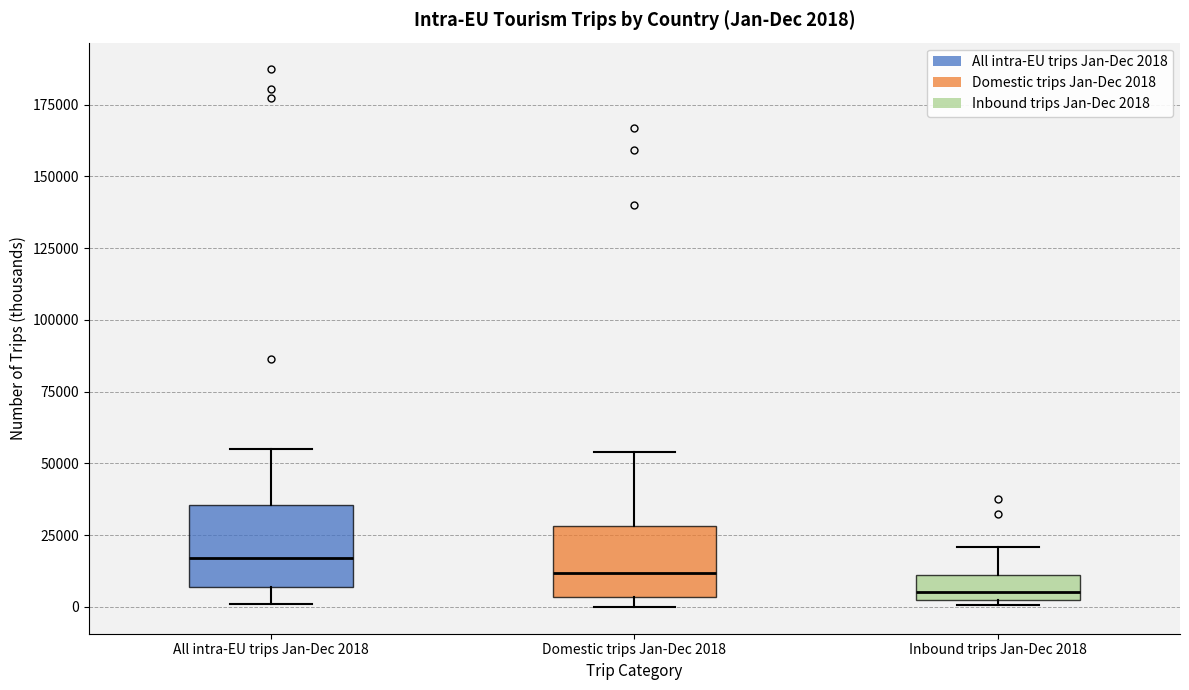

Which box's median line is the lowest?

Inbound trips Jan-Dec 2018